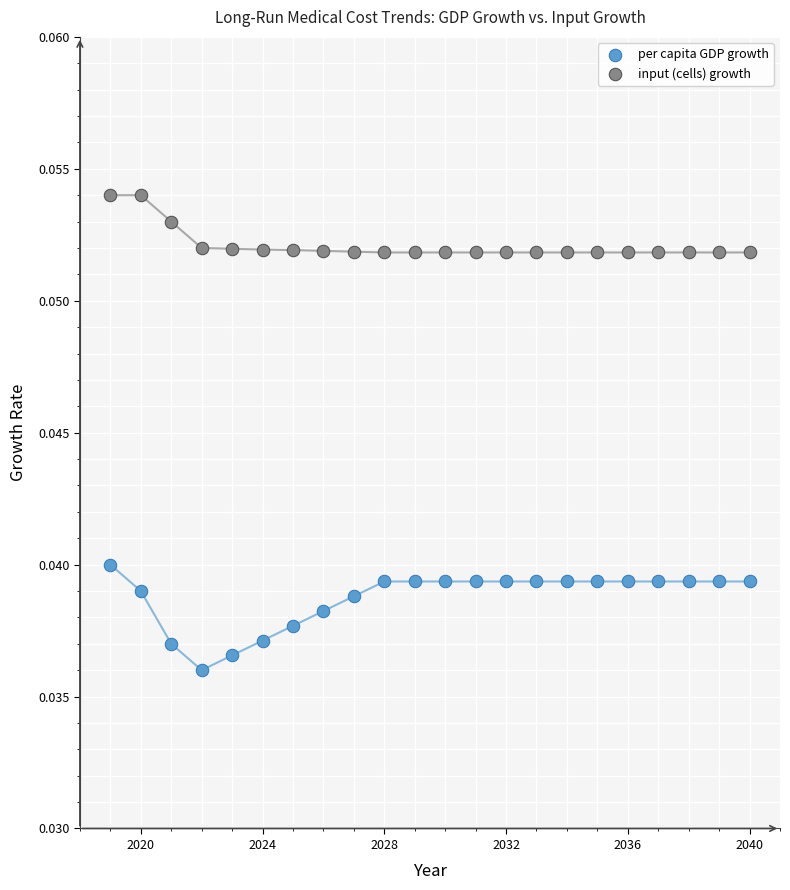

Which series reaches the maximum Y coordinate?

input (cells) growth